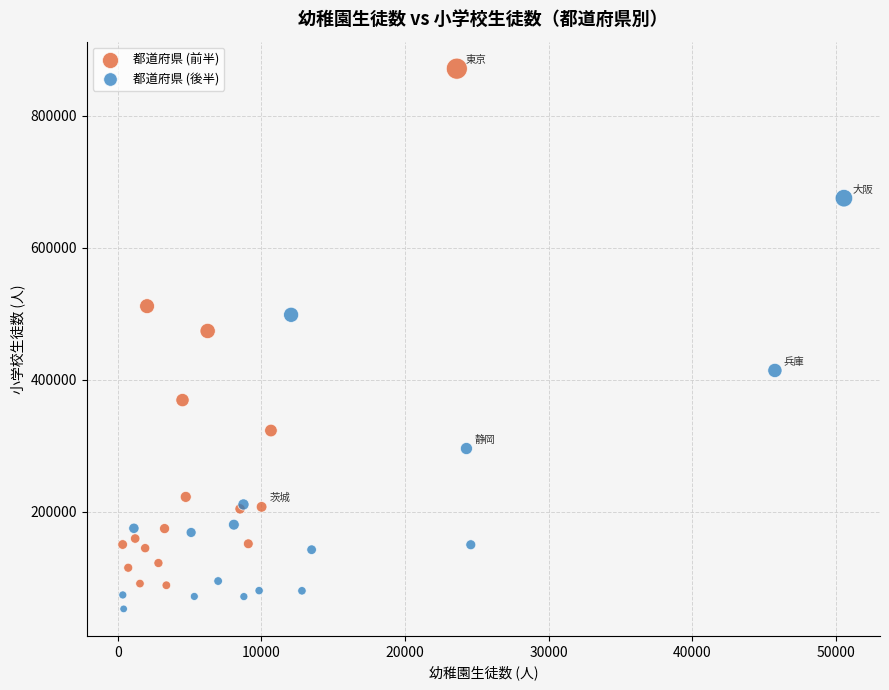

Which series reaches the maximum Y coordinate?

都道府県 (前半)